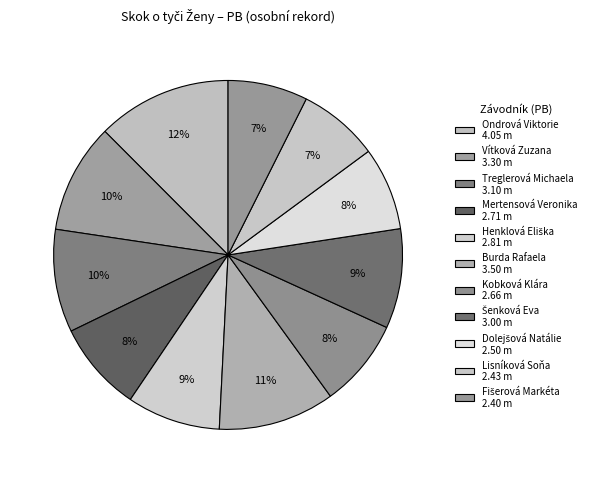

Approximately how many times larger is the value at Lisníková Soňa compared to Burda Rafaela?

0.7